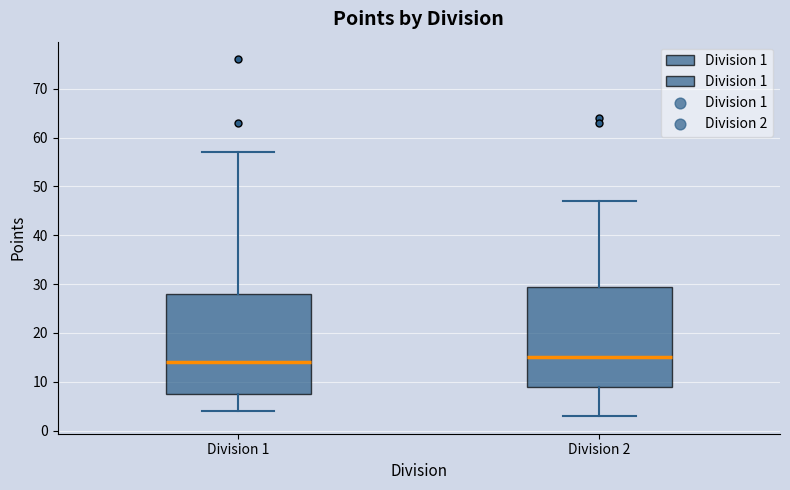

Reading left to right, transcribe this box plot: for each box, give where its median line is, the range the box spans, and where its two whiskers end, as read against the y-axis. The values are not printed on the chart, so give them approximately, as read against the axis.

Division 1: median 14, box 8 to 28, whiskers 4 to 57
Division 2: median 15, box 9 to 30, whiskers 3 to 47